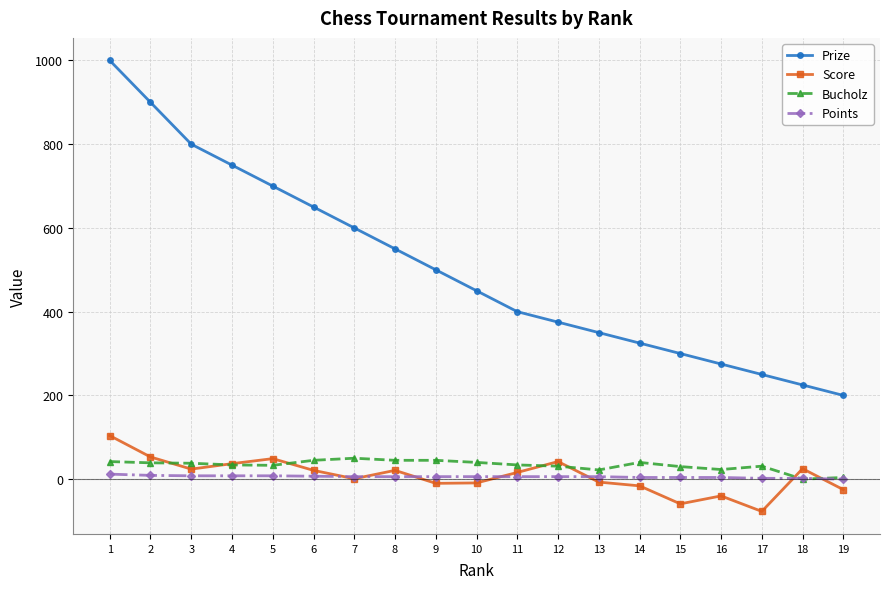

What is the highest value of the Prize series?

1000